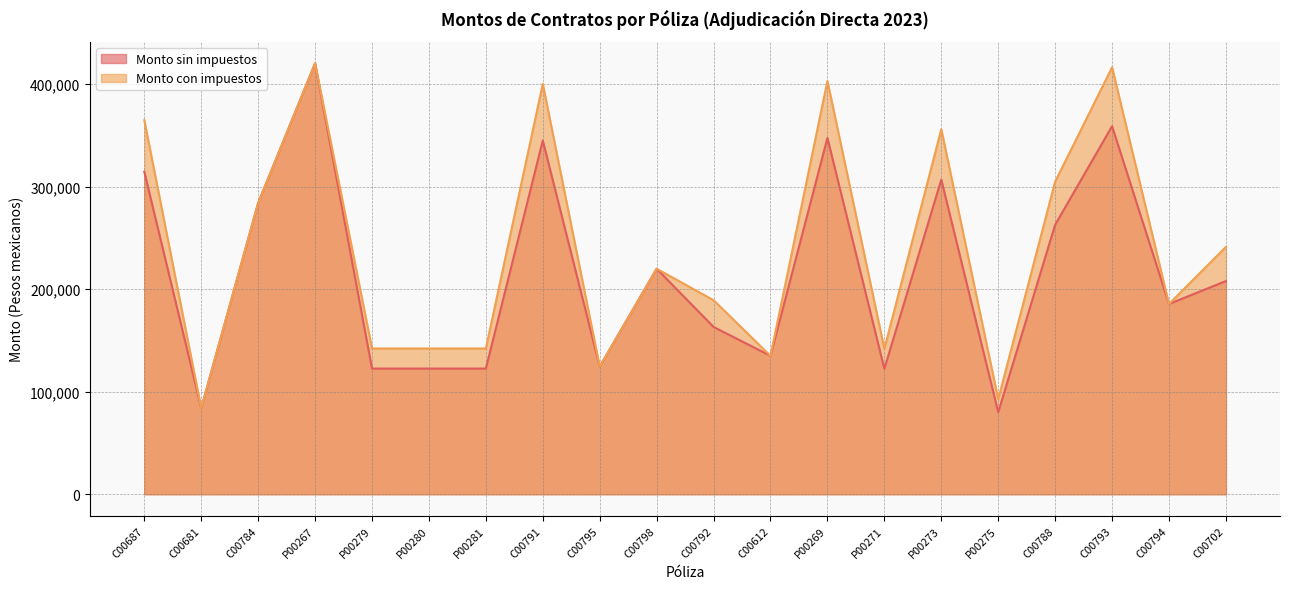

Which category has the highest value in the Monto con impuestos series?

P00267